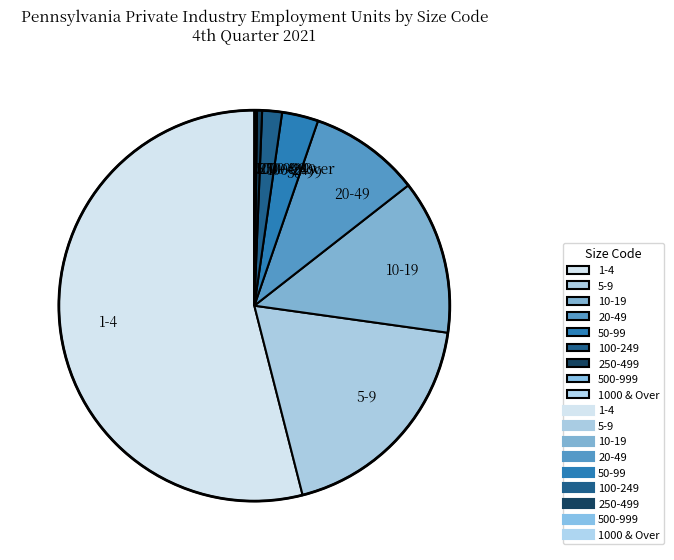

Between 10-19 and 20-49, which is larger?

10-19